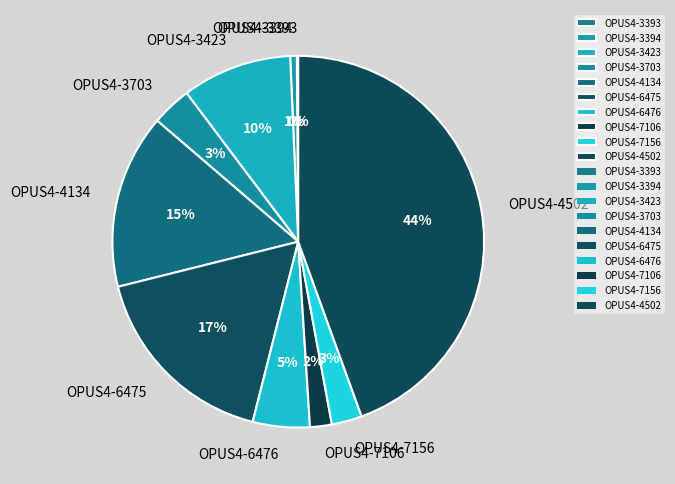

To the nearest percent, what percentage of the pie is OPUS4-4134?

15%